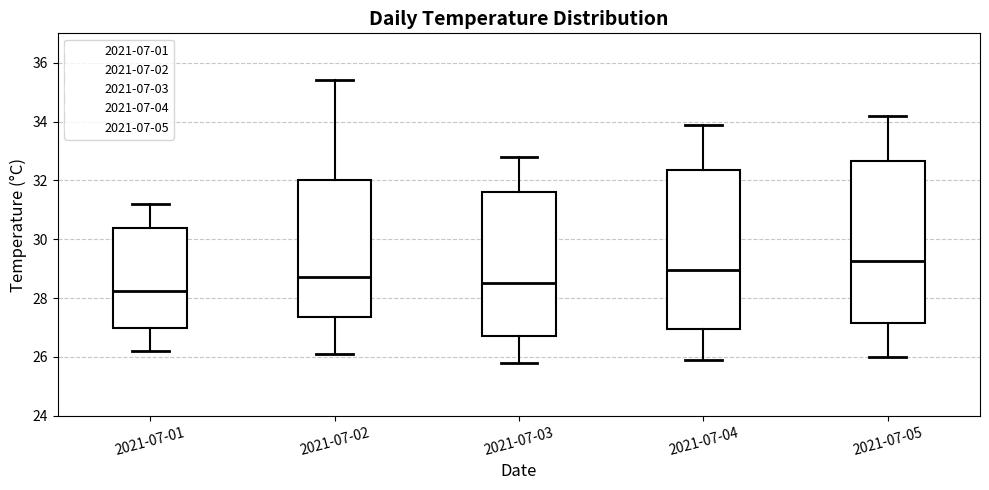

Where is the lower edge of the box for 2021-07-04 on the y-axis? The values are not printed on the chart, so give them approximately, as read against the axis.

27.0